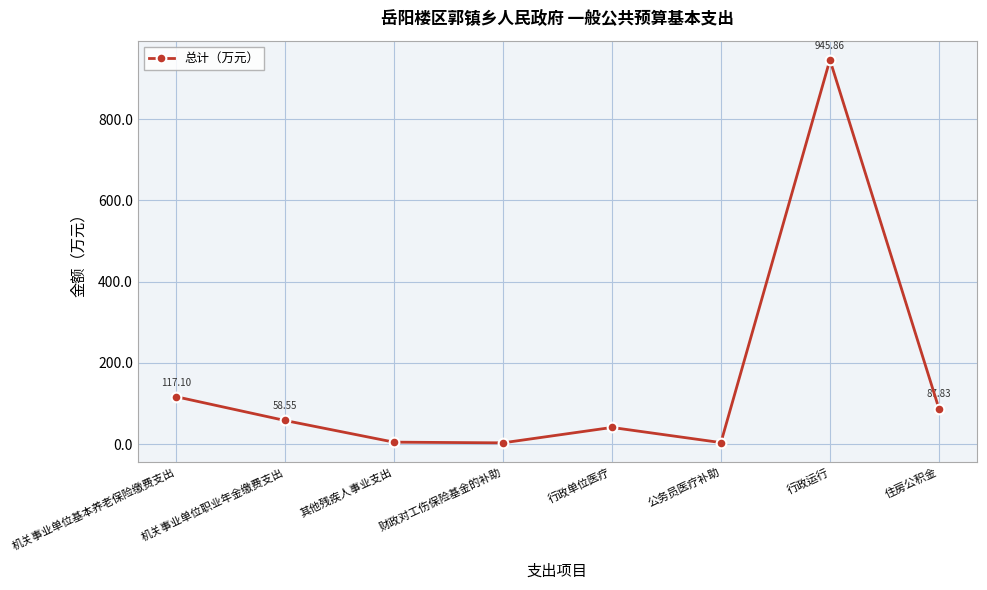

What is the sum of the values at 住房公积金 and 行政运行?

1033.7